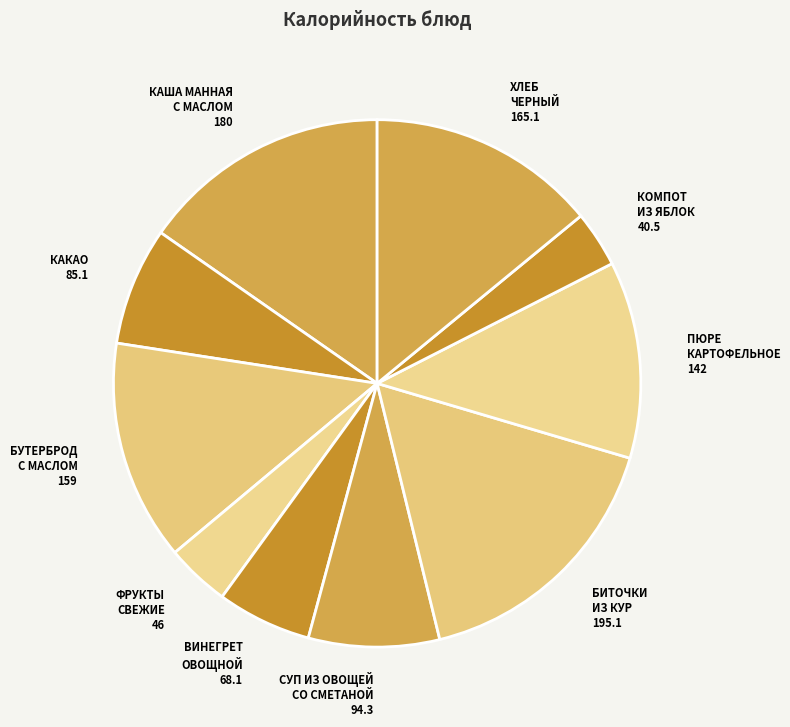

Does КАША МАННАЯ С МАСЛОМ represent more than half of the total?

No